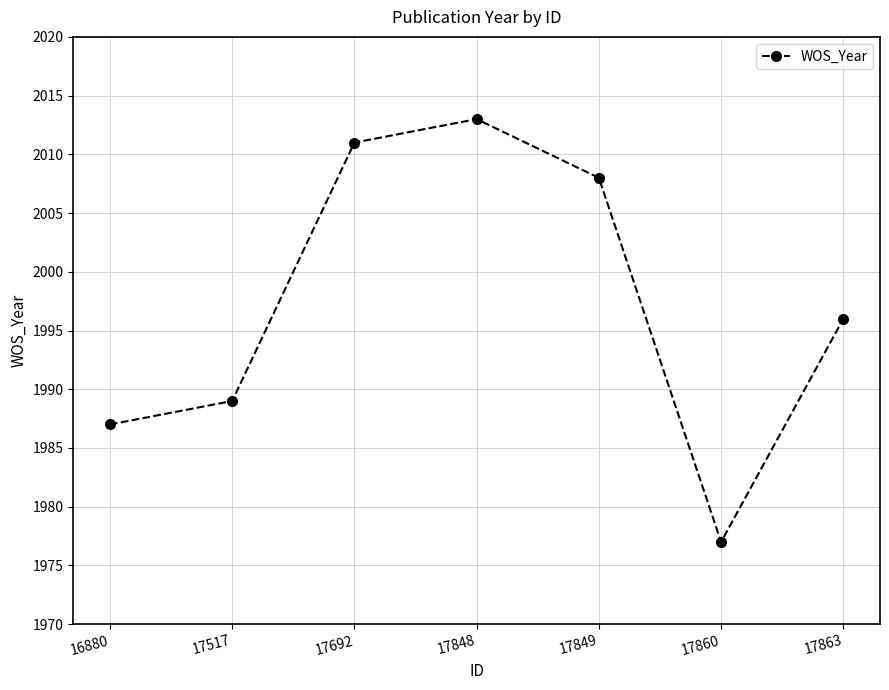

True or false: the data shows 1996 at 17863.

True